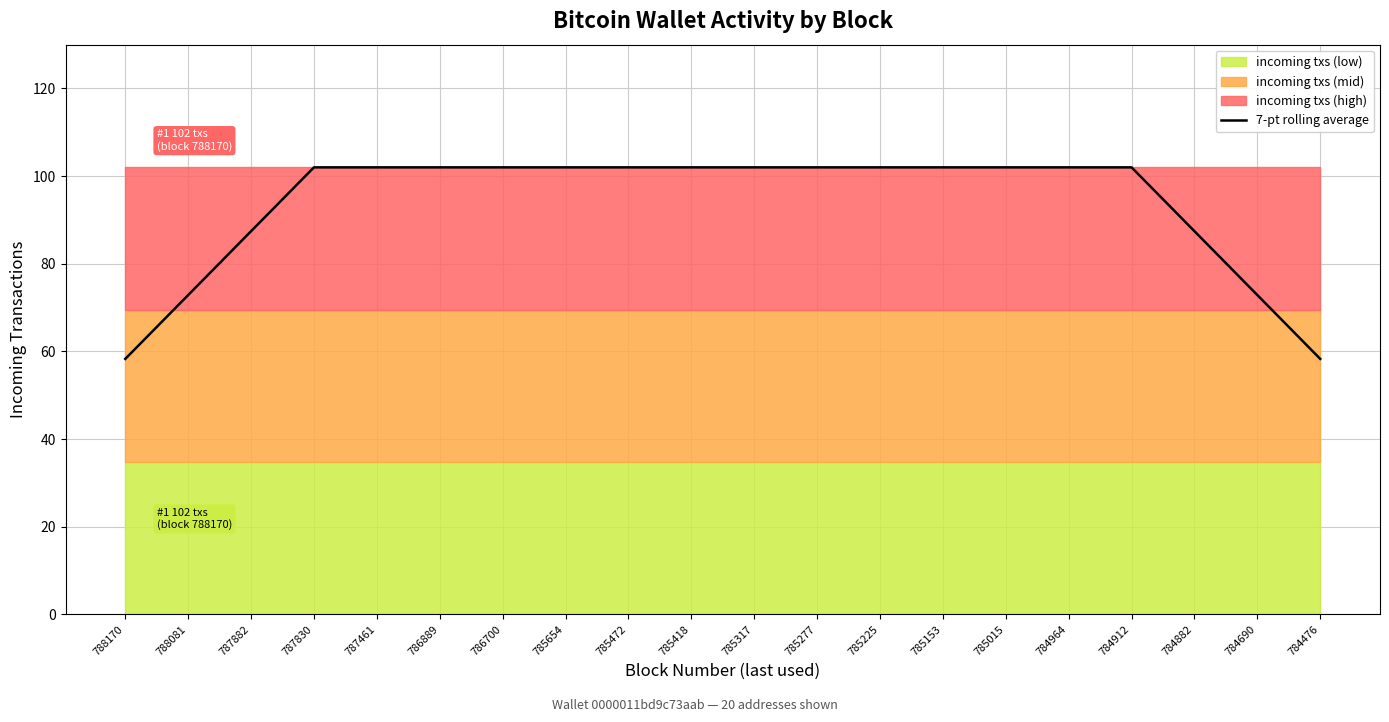

True or false: the data has more than 0 interior local peaks.

False